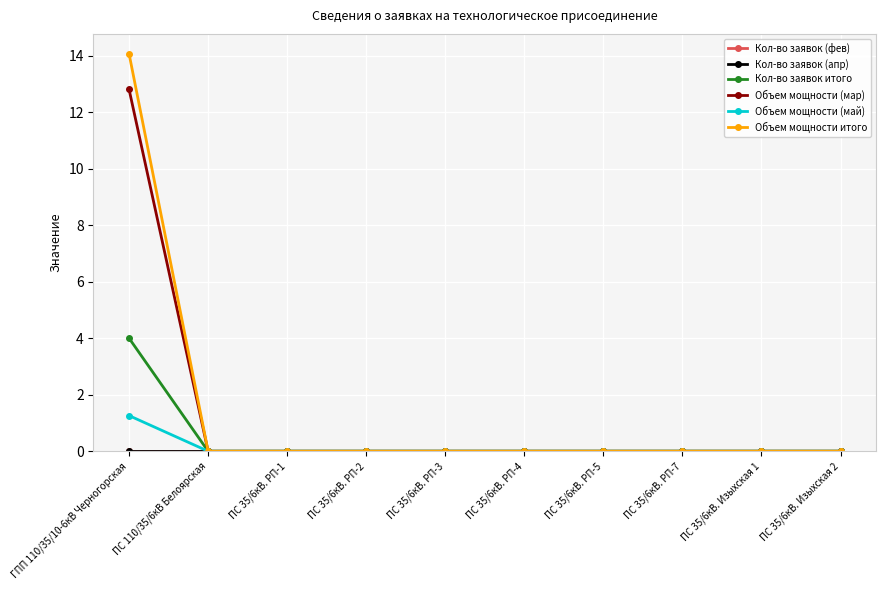

True or false: Кол-во заявок (фев) and Объем мощности (мар) intersect in this chart.

False